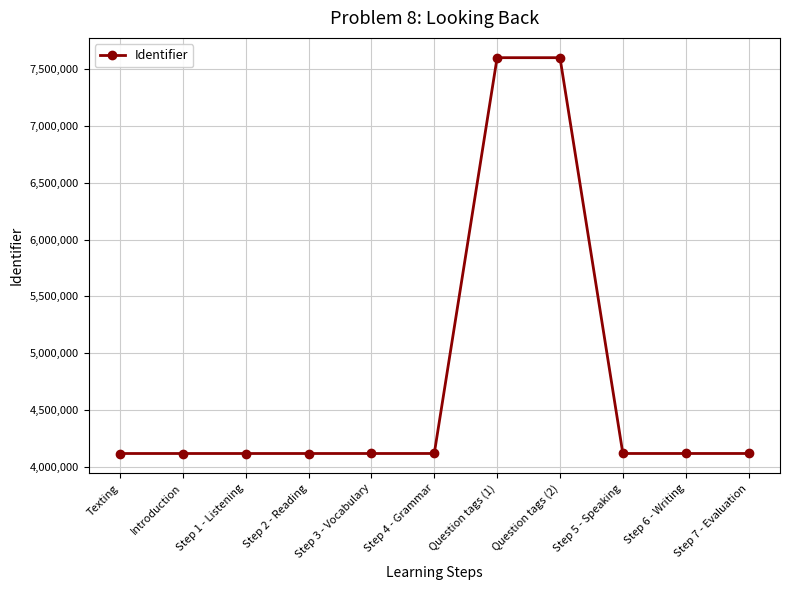

What is the change in value from Step 3 - Vocabulary to Step 5 - Speaking?

+92